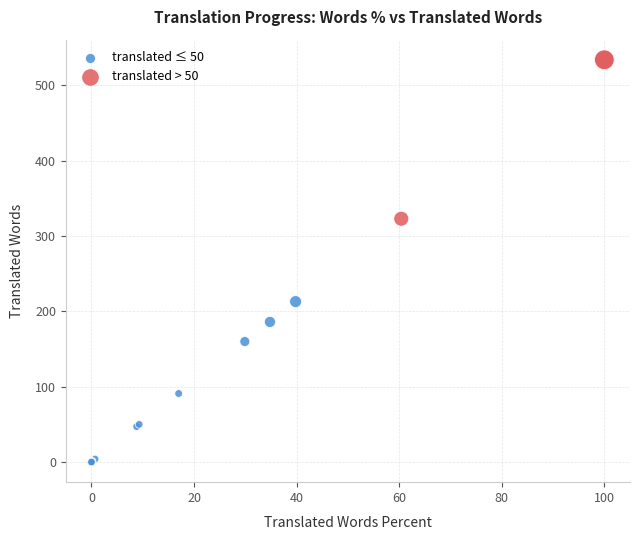

What are all the series names shown in the legend?

translated ≤ 50, translated > 50